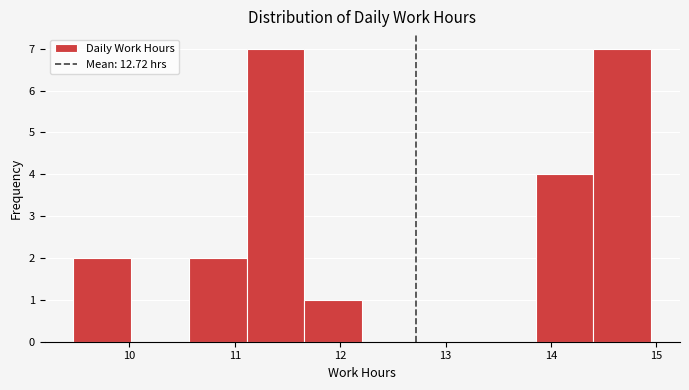

Reading left to right, list every bar in this chart as the range it spans on the x-axis followed by its height. Neither the bar edges nor the heights are printed on the chart, so give them approximately, as read against the axes.

9.5 to 10.0: 2
10.0 to 10.6: 0
10.6 to 11.1: 2
11.1 to 11.7: 7
11.7 to 12.2: 1
12.2 to 12.8: 0
12.8 to 13.3: 0
13.3 to 13.9: 0
13.9 to 14.4: 4
14.4 to 15.0: 7